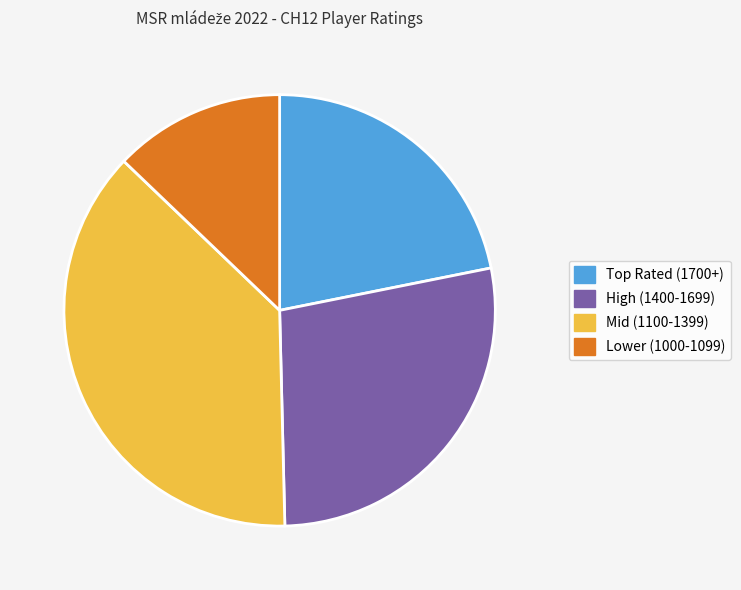

Does any single category account for the majority?

No